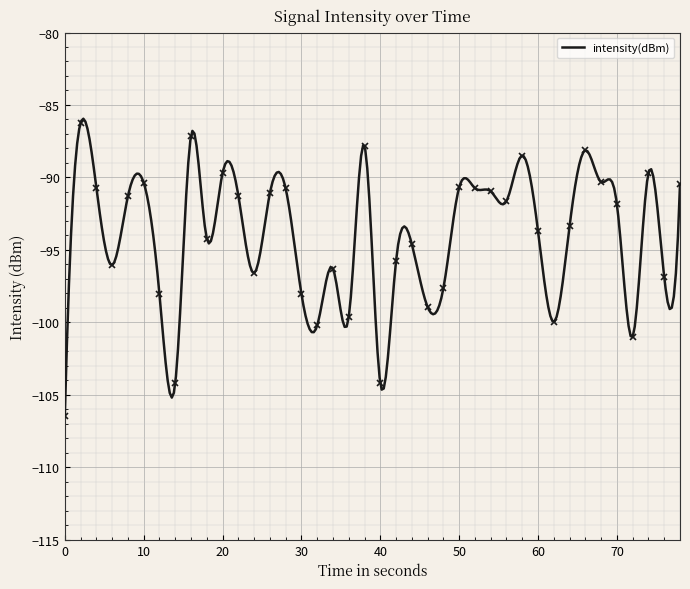

What is the highest value of the intensity(dBm) series?

-86.0